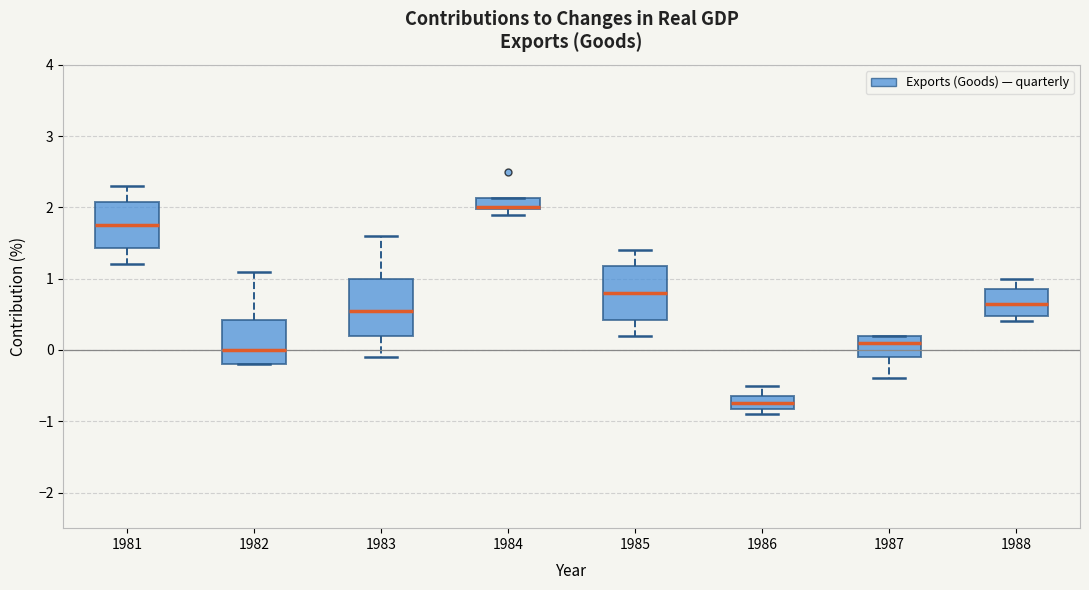

Where is the upper edge of the box at x = 1983 on the y-axis? The values are not printed on the chart, so give them approximately, as read against the axis.

1.0